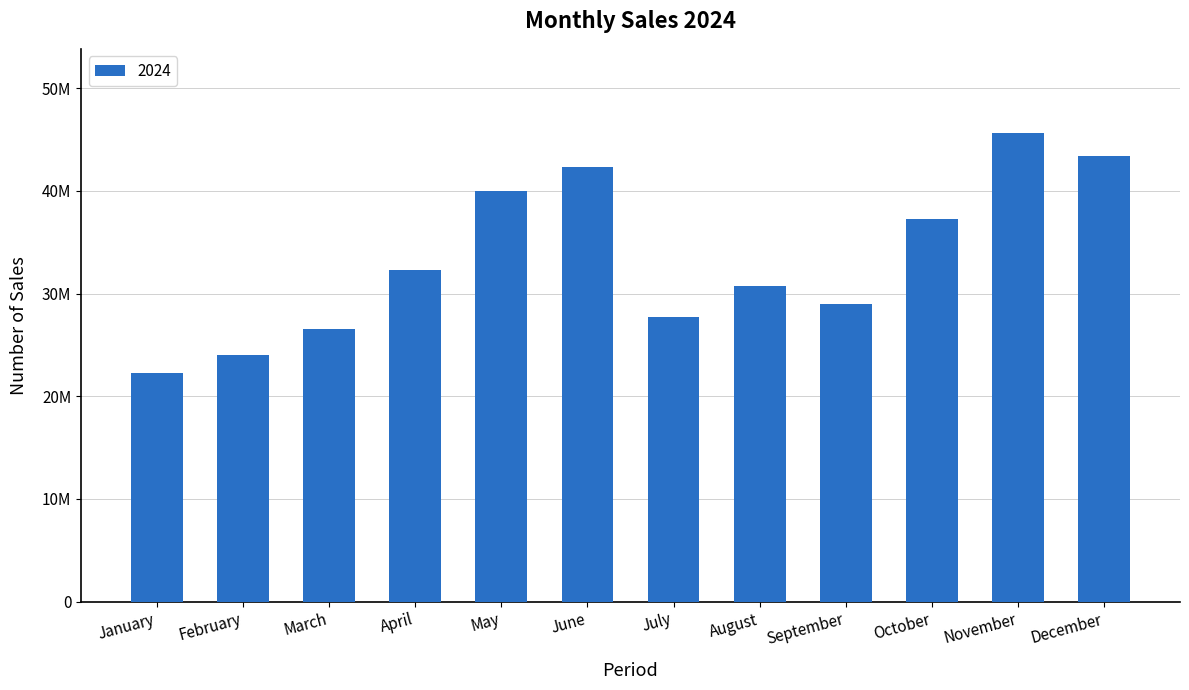

Reading left to right, what are all the values shown in this chart?

January=22237234	February=24002864	March=26539146	April=32252519	May=39947645	June=42328745	July=27747490	August=30755006	September=29016098	October=37276660	November=45630419	December=43369219